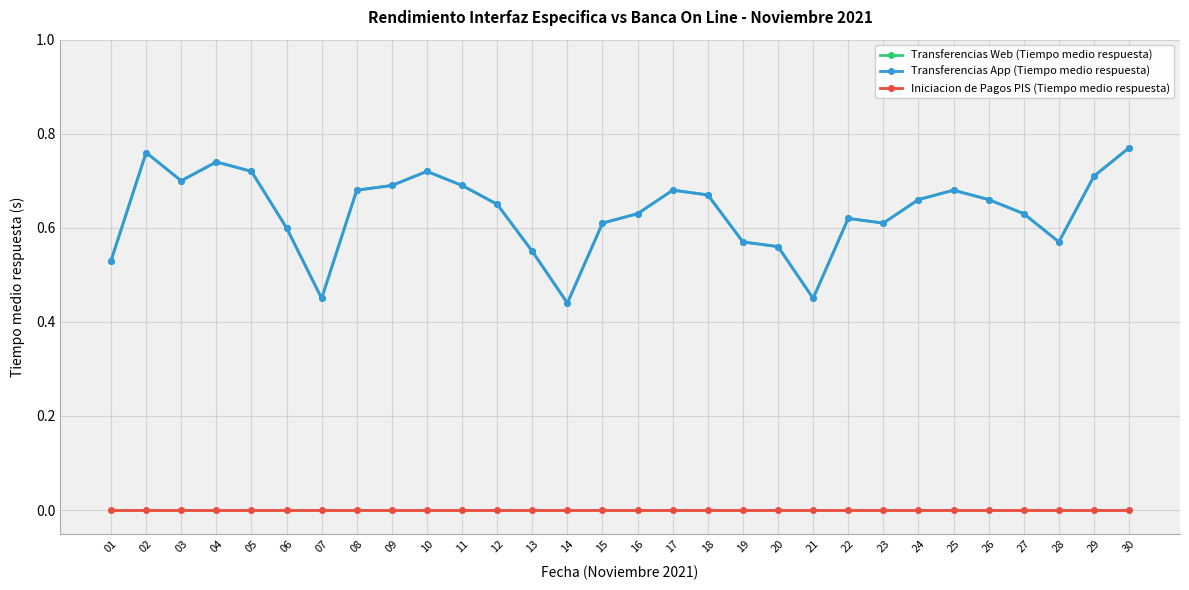

List the labels in order of Transferencias Web (Tiempo medio respuesta) value, smallest first.

14, 07, 21, 01, 13, 20, 19, 28, 06, 15, 23, 22, 16, 27, 12, 24, 26, 18, 08, 17, 25, 09, 11, 03, 29, 05, 10, 04, 02, 30